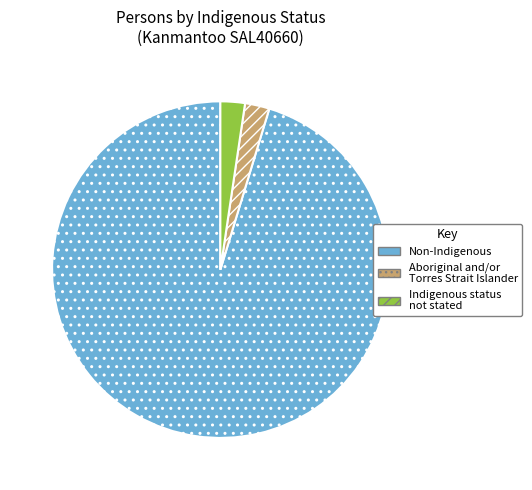

Does any single category account for the majority?

Yes